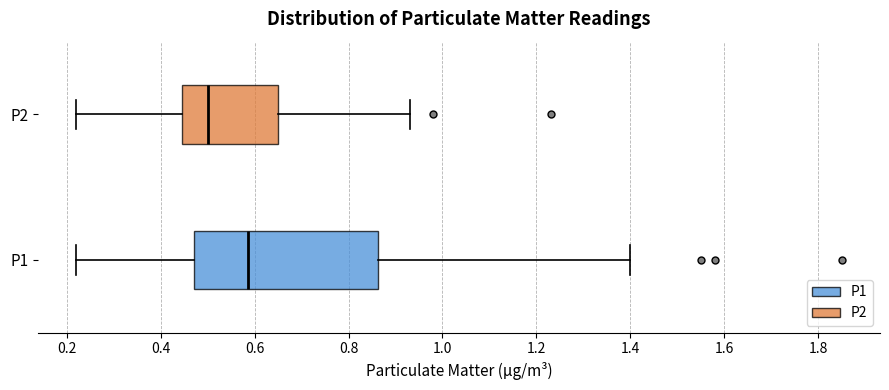

Reading bottom to top, transcribe this box plot: for each box, give where its median line is, the range the box spans, and where its two whiskers end, as read against the x-axis. The values are not printed on the chart, so give them approximately, as read against the axis.

P1: median 0.58, box 0.48 to 0.86, whiskers 0.22 to 1.40
P2: median 0.50, box 0.44 to 0.66, whiskers 0.22 to 0.94